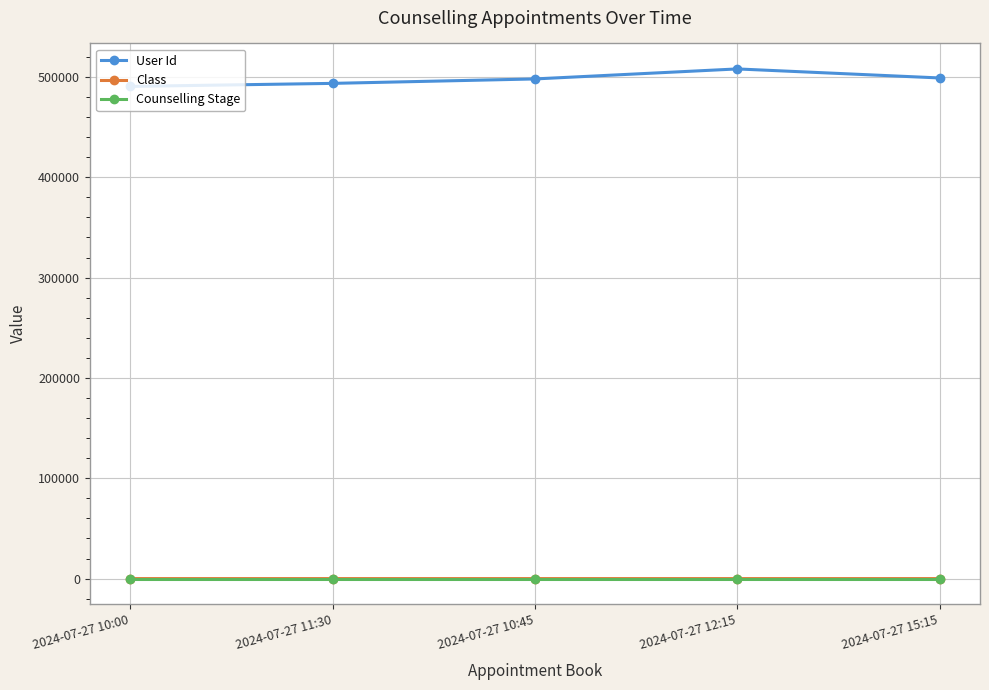

Which series changed the most between 2024-07-27 10:45 and 2024-07-27 12:15?

User Id